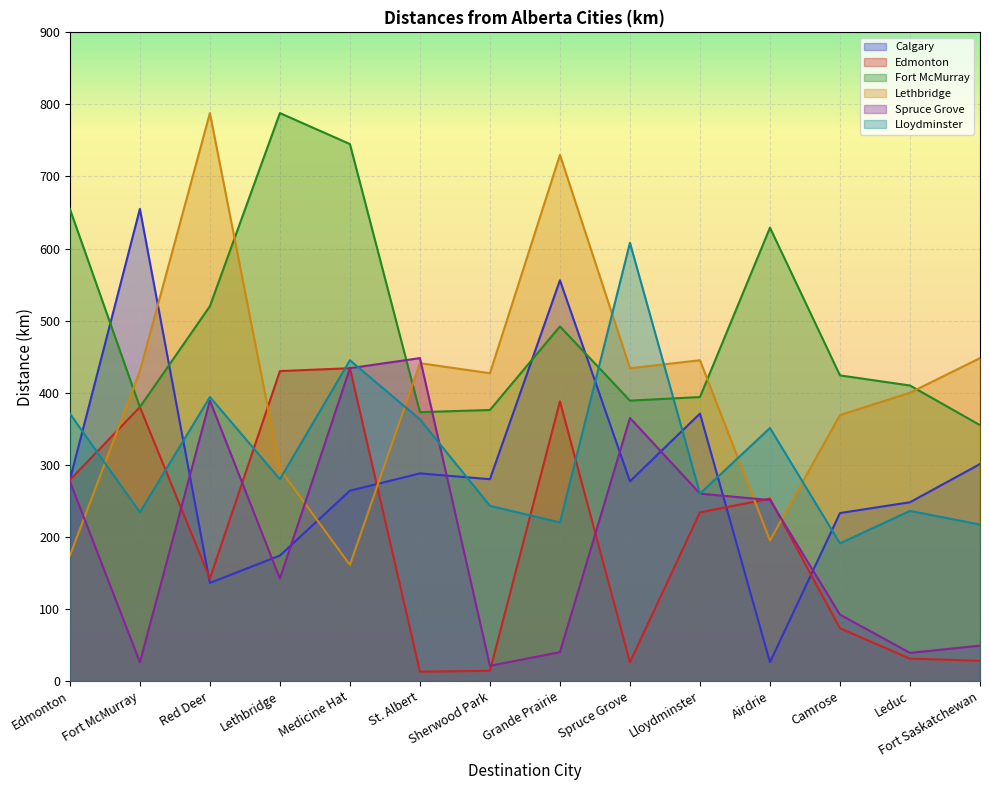

Reading right to left, list all the values displayed in this chart.

Calgary: Fort Saskatchewan=301	Leduc=248	Camrose=233	Airdrie=26	Lloydminster=371	Spruce Grove=277	Grande Prairie=556	Sherwood Park=280	St. Albert=288	Medicine Hat=264	Lethbridge=174	Red Deer=136	Fort McMurray=655	Edmonton=279
Edmonton: Fort Saskatchewan=28	Leduc=31	Camrose=73	Airdrie=253	Lloydminster=234	Spruce Grove=26	Grande Prairie=388	Sherwood Park=14	St. Albert=13	Medicine Hat=434	Lethbridge=430	Red Deer=142	Fort McMurray=380	Edmonton=279
Fort McMurray: Fort Saskatchewan=355	Leduc=410	Camrose=424	Airdrie=629	Lloydminster=394	Spruce Grove=389	Grande Prairie=492	Sherwood Park=376	St. Albert=373	Medicine Hat=745	Lethbridge=788	Red Deer=520	Fort McMurray=380	Edmonton=655
Lethbridge: Fort Saskatchewan=448	Leduc=400	Camrose=369	Airdrie=195	Lloydminster=445	Spruce Grove=434	Grande Prairie=730	Sherwood Park=427	St. Albert=441	Medicine Hat=161	Lethbridge=294	Red Deer=788	Fort McMurray=430	Edmonton=174
Spruce Grove: Fort Saskatchewan=49	Leduc=39	Camrose=92	Airdrie=251	Lloydminster=260	Spruce Grove=365	Grande Prairie=40	Sherwood Park=21	St. Albert=448	Medicine Hat=434	Lethbridge=142	Red Deer=389	Fort McMurray=26	Edmonton=277
Lloydminster: Fort Saskatchewan=217	Leduc=236	Camrose=191	Airdrie=351	Lloydminster=260	Spruce Grove=608	Grande Prairie=220	Sherwood Park=243	St. Albert=363	Medicine Hat=445	Lethbridge=280	Red Deer=394	Fort McMurray=234	Edmonton=371